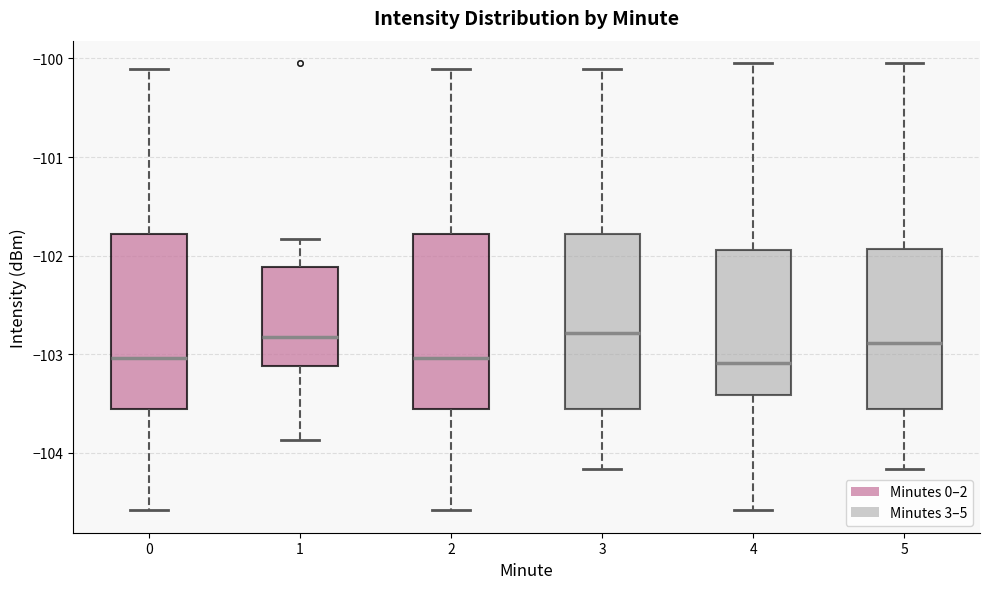

Reading left to right, transcribe this box plot: for each box, give where its median line is, the range the box spans, and where its two whiskers end, as read against the y-axis. The values are not printed on the chart, so give them approximately, as read against the axis.

0: median -103.0, box -103.5 to -101.8, whiskers -104.6 to -100.1
1: median -102.8, box -103.1 to -102.1, whiskers -103.9 to -101.8
2: median -103.0, box -103.5 to -101.8, whiskers -104.6 to -100.1
3: median -102.8, box -103.5 to -101.8, whiskers -104.2 to -100.1
4: median -103.1, box -103.4 to -101.9, whiskers -104.6 to -100.0
5: median -102.9, box -103.5 to -101.9, whiskers -104.2 to -100.0